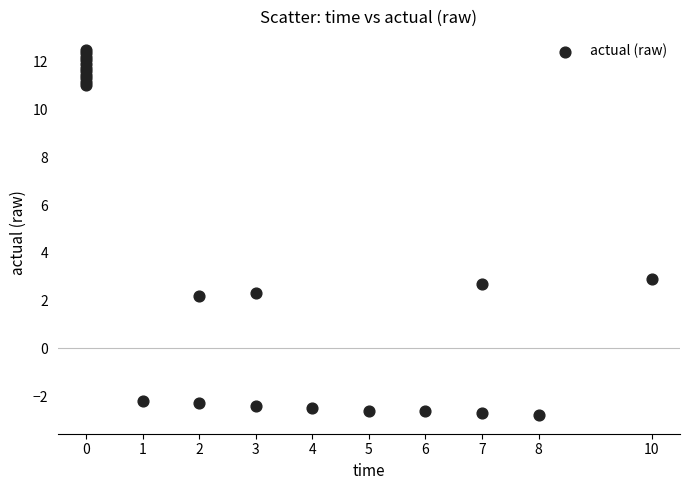

What Y value in the scatter plot is closest to 4?

2.9